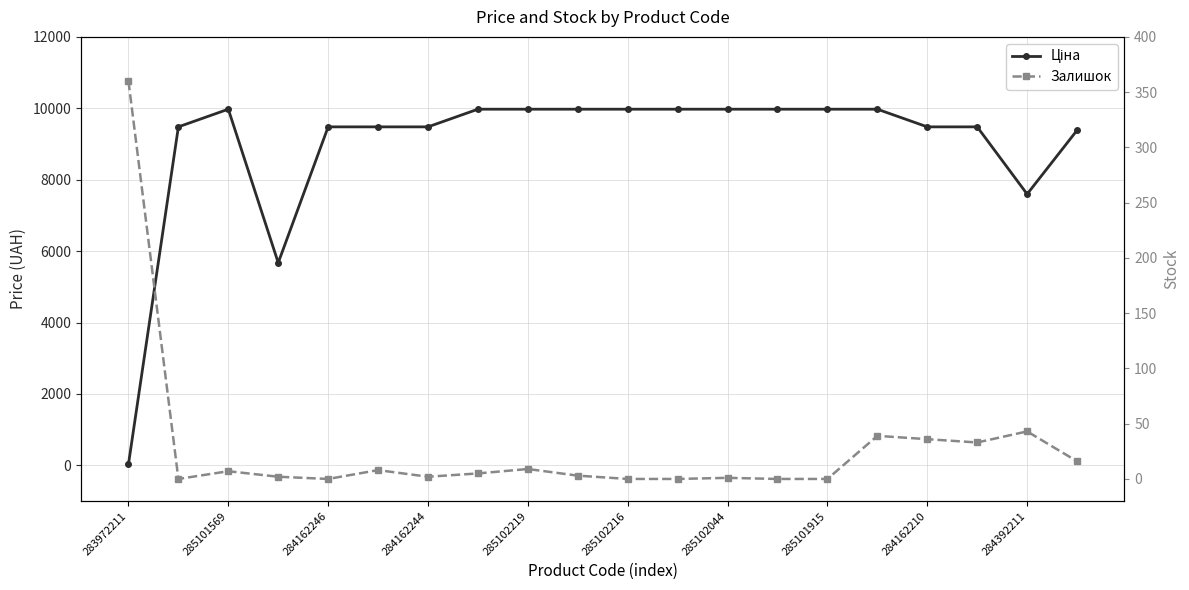

True or false: Залишок has more than 0 points higher than both neighbors.

True